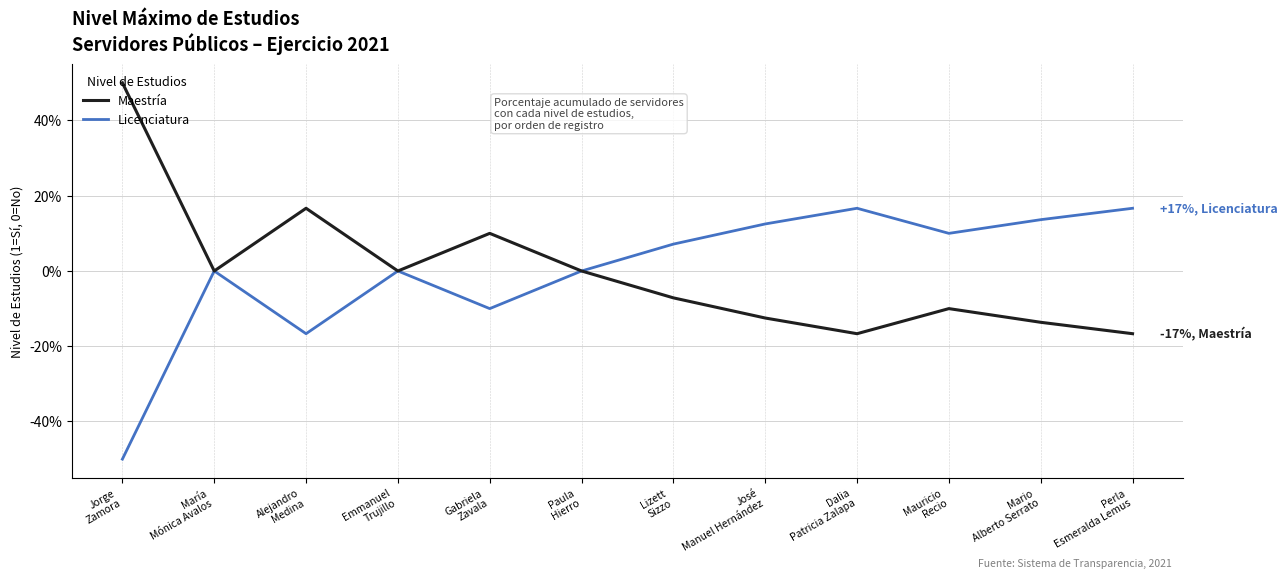

In Maestría, how many points are lower than both neighbors (excluding endpoints)?

3